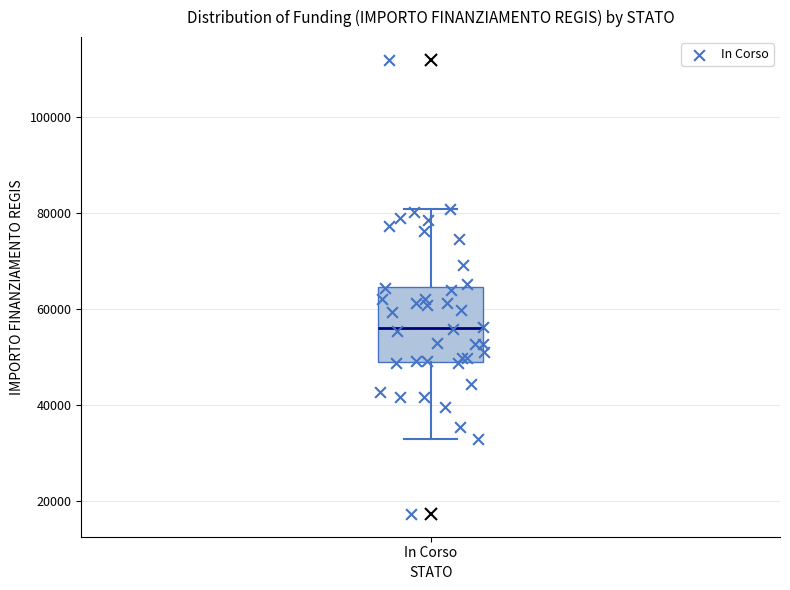

Where does the lower whisker of the box for In Corso end on the y-axis? The values are not printed on the chart, so give them approximately, as read against the axis.

32000